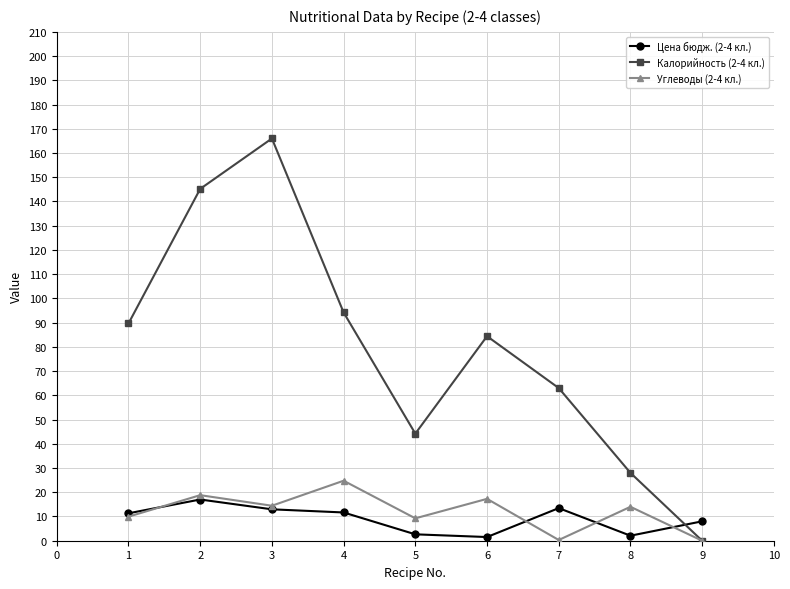

Which series changed the most between 3 and 6?

Калорийность (2-4 кл.)